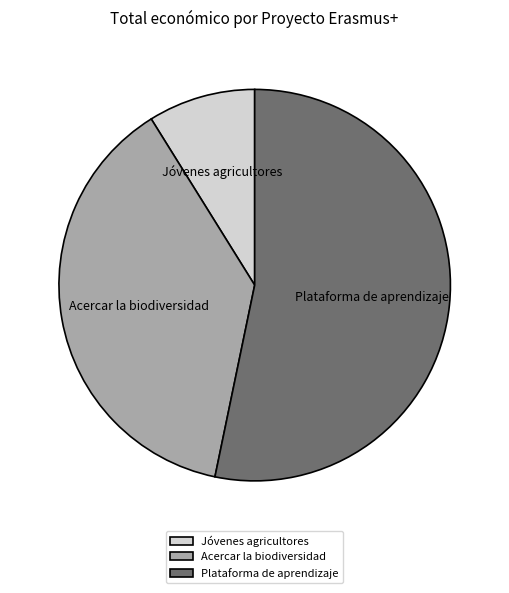

Which category has the smallest portion of the pie?

Jóvenes agricultores